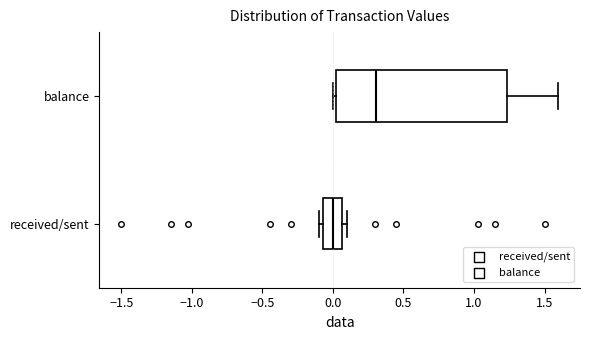

Comparing the boxes themselves (not the whiskers), which one is the widest?

balance